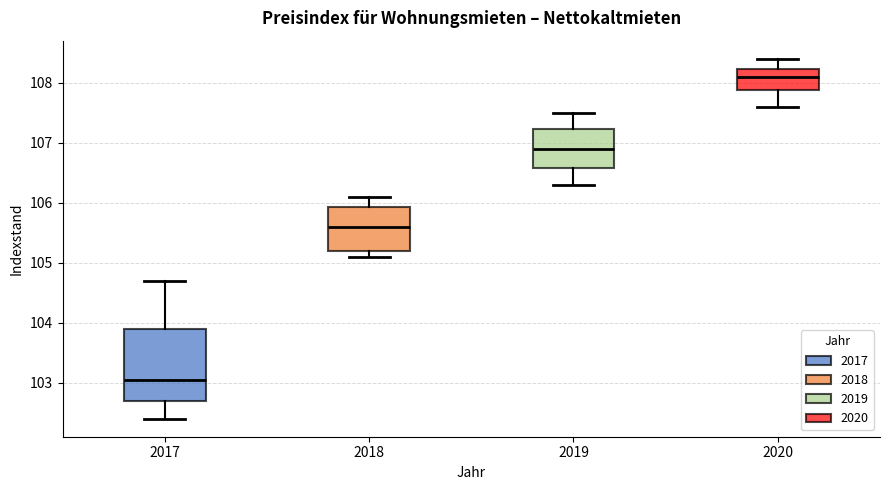

Which box has the lowest median line?

2017